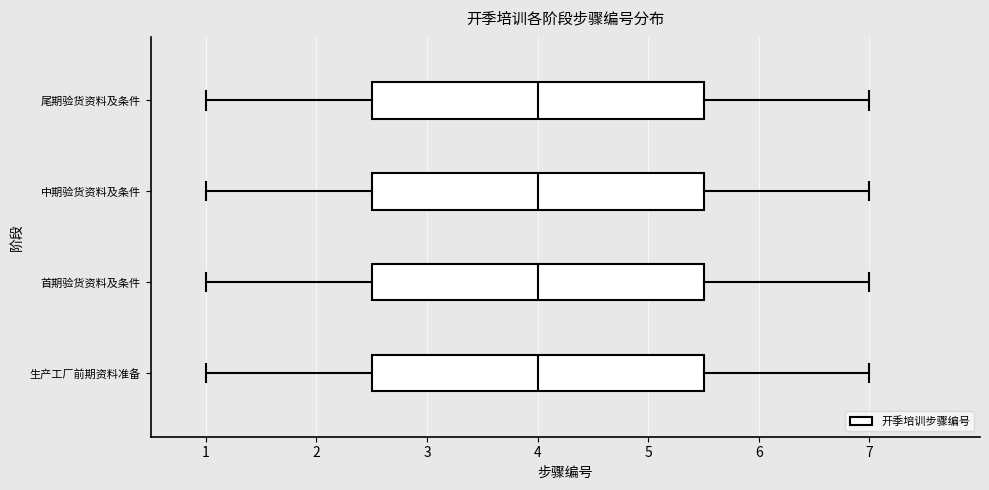

Where is the left edge of the box for 尾期验货资料及条件 on the x-axis? The values are not printed on the chart, so give them approximately, as read against the axis.

2.5